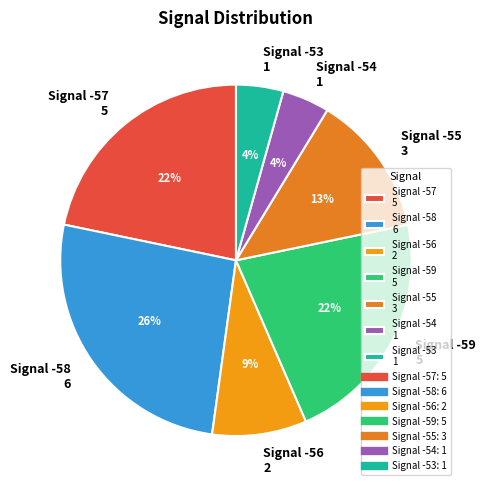

Is the sum of Signal -55 3 and Signal -53 1 greater than half?

No